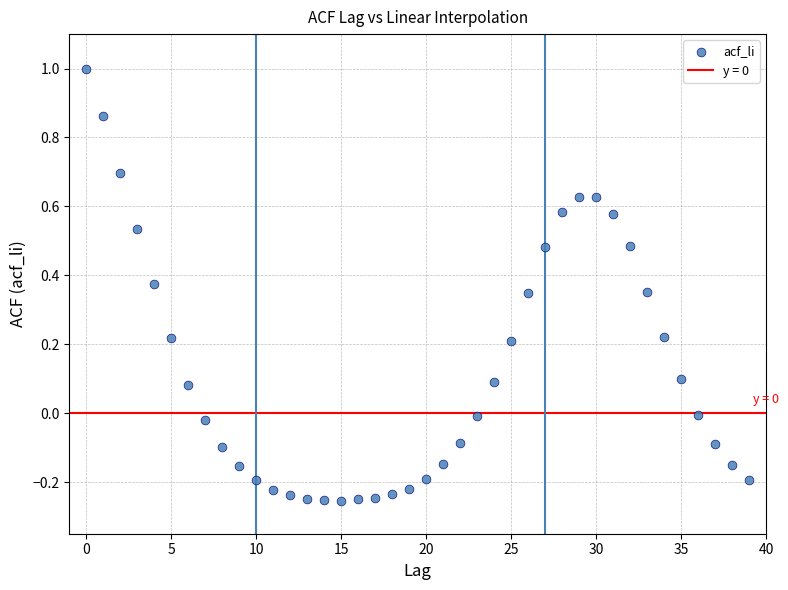

What is the range of Y values (max minus min)?

1.3